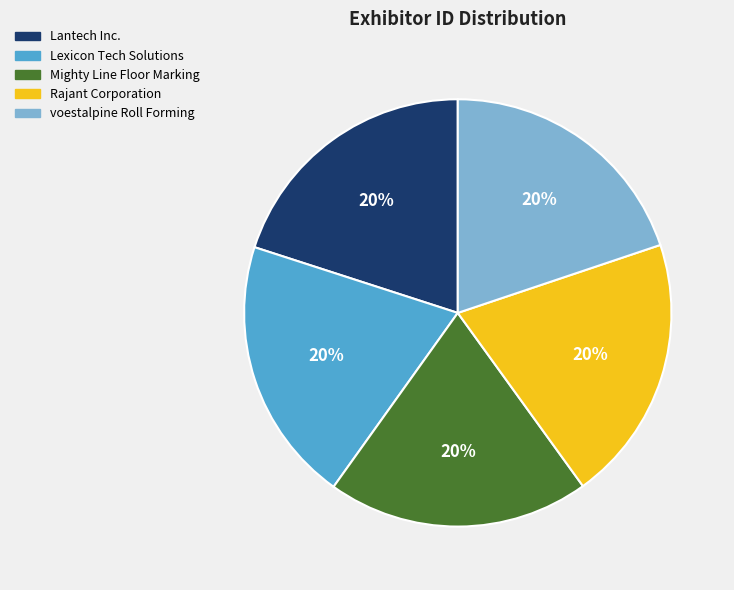

How many slices are in this pie chart?

5